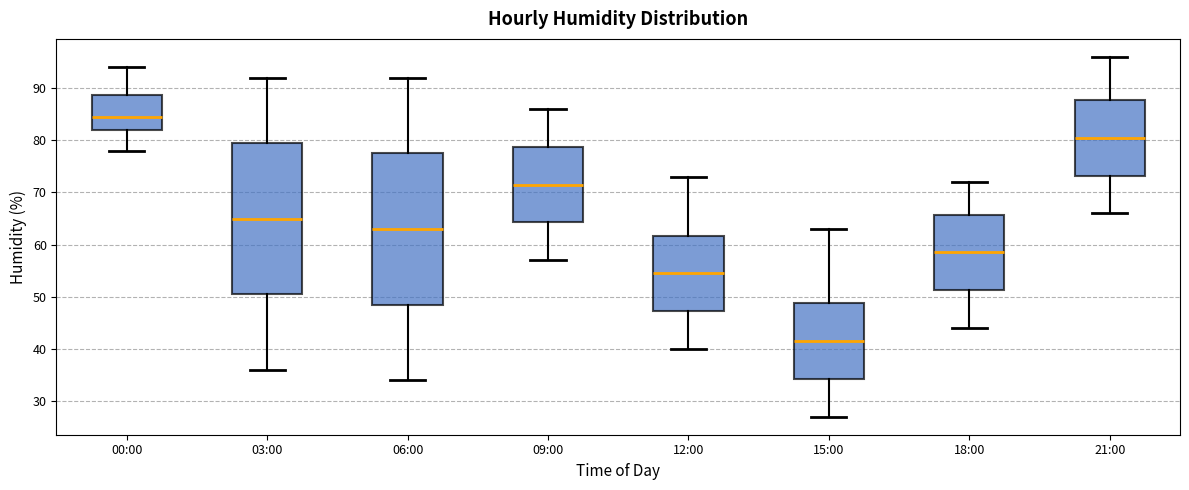

Reading left to right, read every box against the y-axis: the position of its median line, the range the box covers, and the ends of its whiskers. The values are not printed on the chart, so give them approximately, as read against the axis.

00:00: median 85, box 82 to 89, whiskers 78 to 94
03:00: median 65, box 51 to 80, whiskers 36 to 92
06:00: median 63, box 49 to 78, whiskers 34 to 92
09:00: median 72, box 64 to 79, whiskers 57 to 86
12:00: median 55, box 47 to 62, whiskers 40 to 73
15:00: median 42, box 34 to 49, whiskers 27 to 63
18:00: median 59, box 51 to 66, whiskers 44 to 72
21:00: median 81, box 73 to 88, whiskers 66 to 96